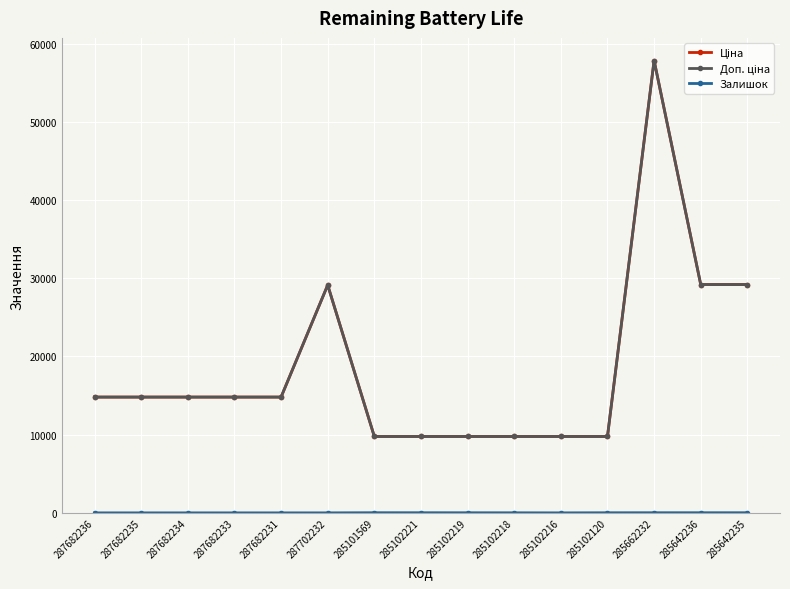

True or false: Ціна and Доп. ціна cross at least once.

False